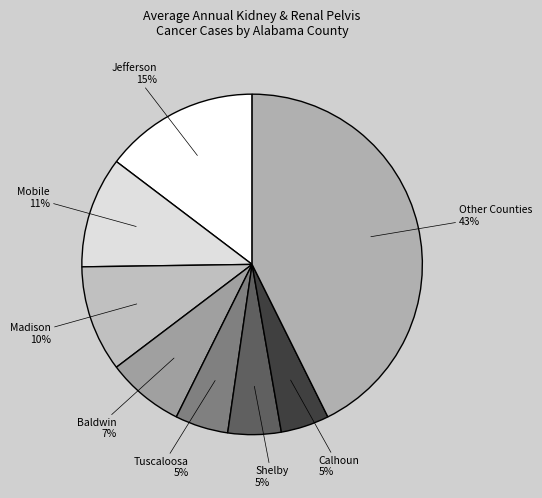

How many slices are in this pie chart?

8